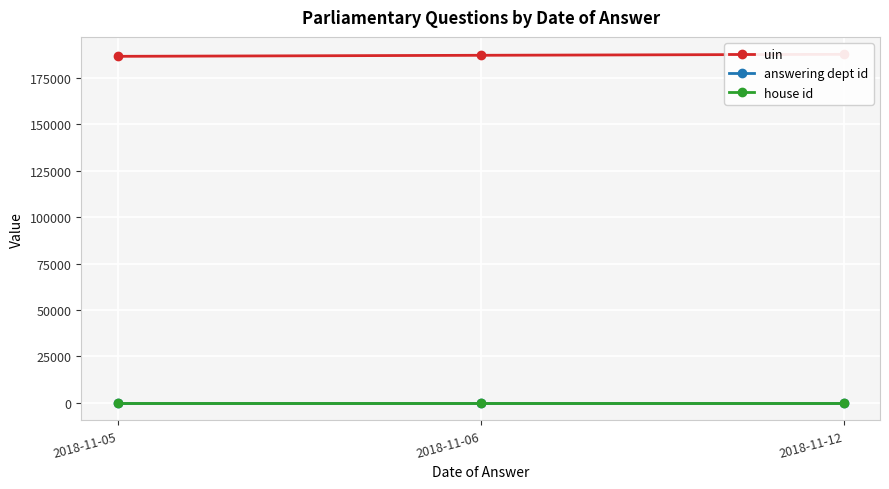

Which series has the largest total across all categories?

uin